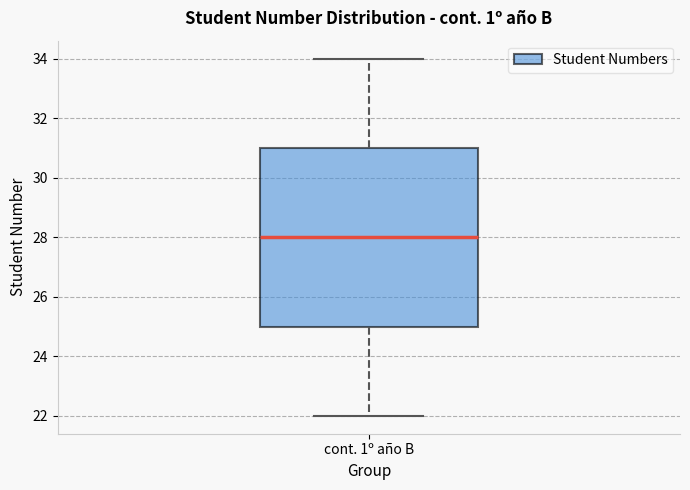

Where does the median line of the box for cont. 1º año B sit on the y-axis? The values are not printed on the chart, so give them approximately, as read against the axis.

28